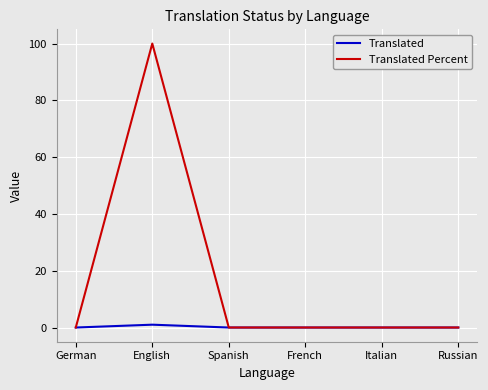

What is the difference between the maximum and second lowest values in the Translated series?

1